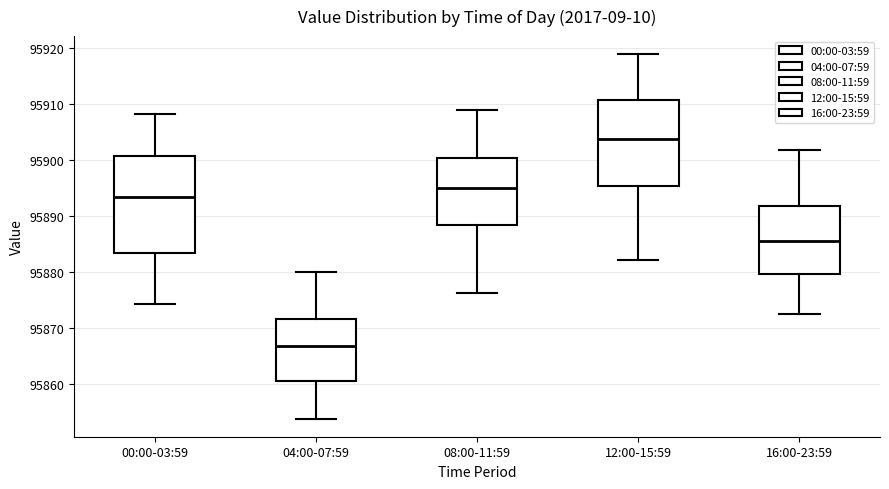

Where does the median line of the box for 12:00-15:59 sit on the y-axis? The values are not printed on the chart, so give them approximately, as read against the axis.

95904